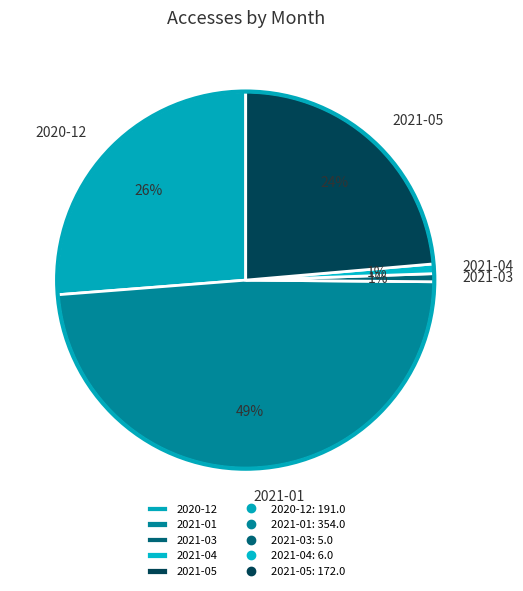

Which slice is the largest?

2021-01